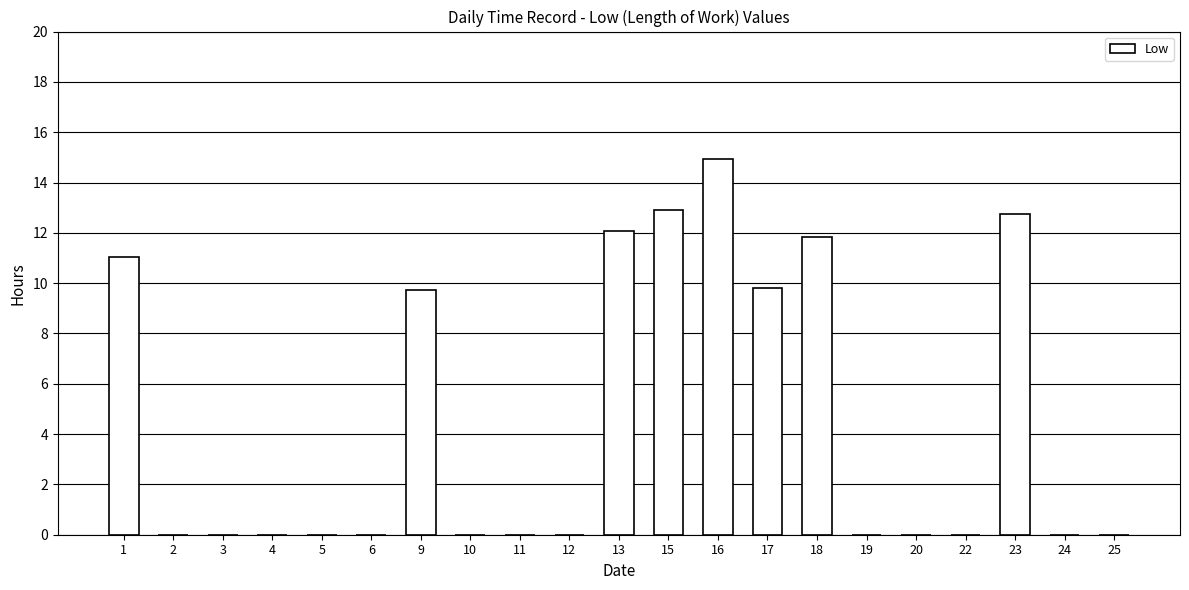

Does the chart contain stacked bars?

No